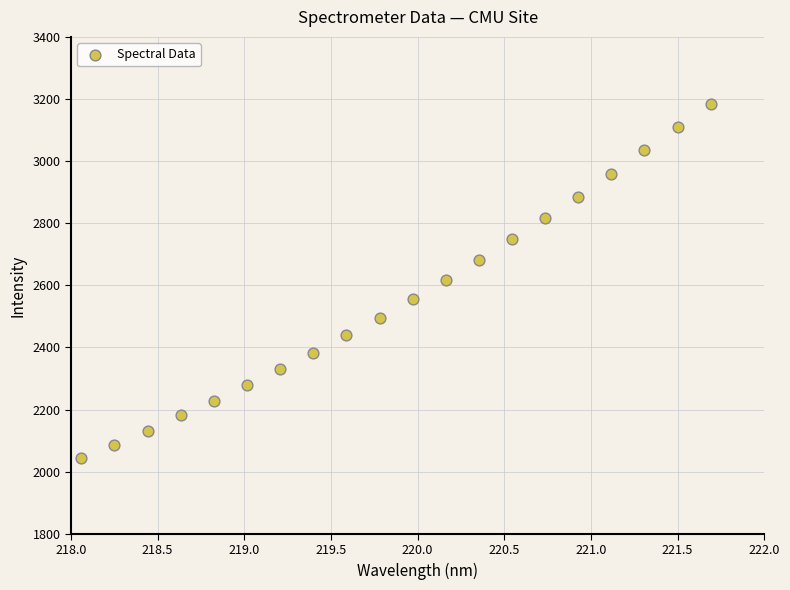

What is the range of X values (max minus min)?

3.6